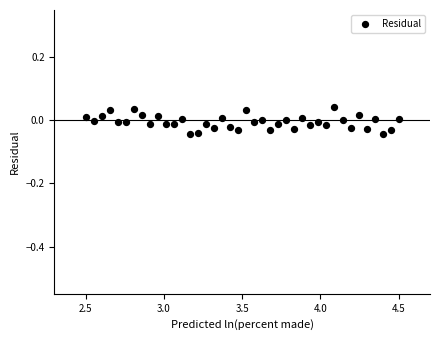

What is the range of X values (max minus min)?

2.0